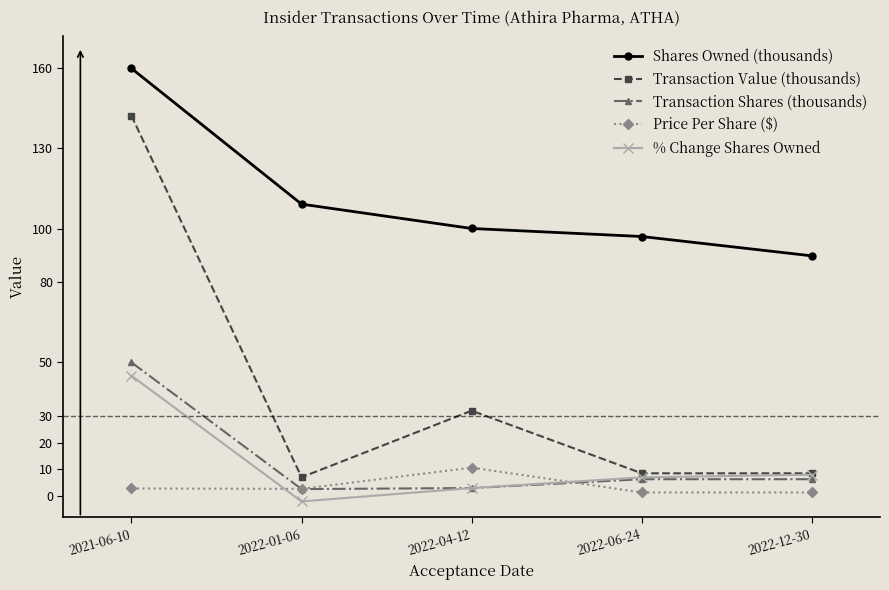

Is it true that Shares Owned (thousands) equals 34.2 at 2022-12-30?

False